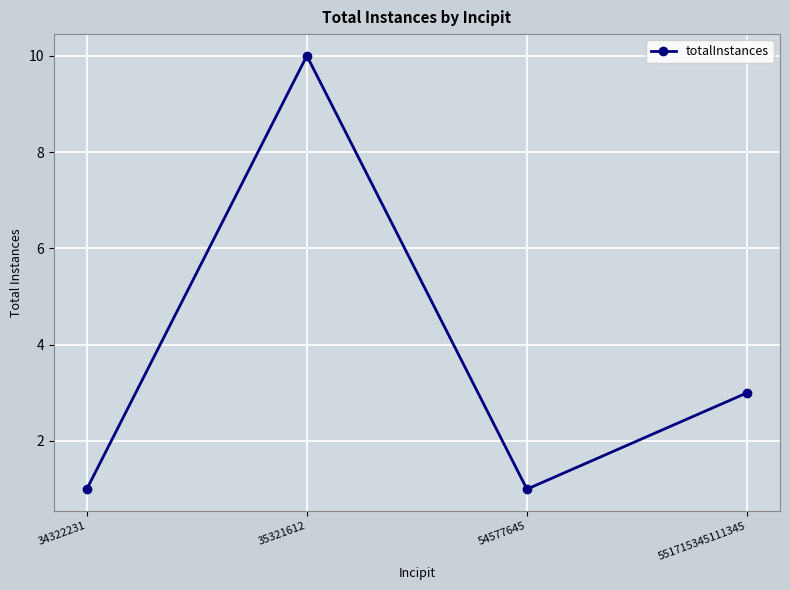

At which label does the data first exceed 3?

35321612